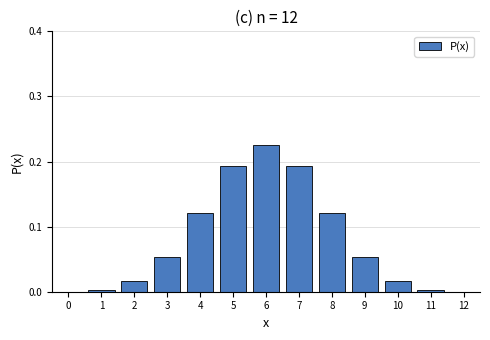

Is it true that the value at 6 is 0.3?

False